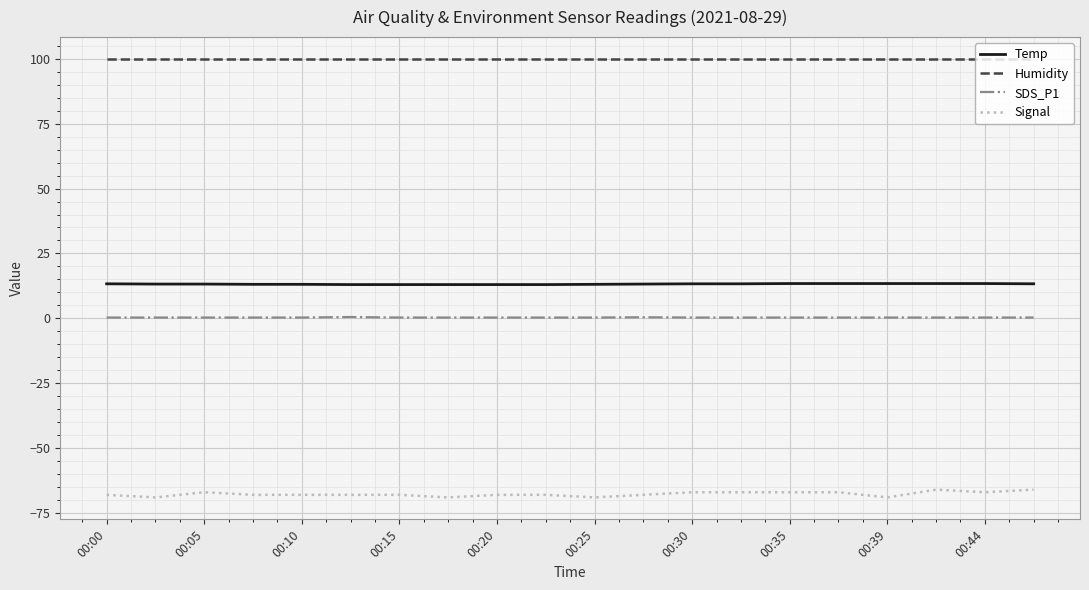

Which series has the widest spread of values?

Signal